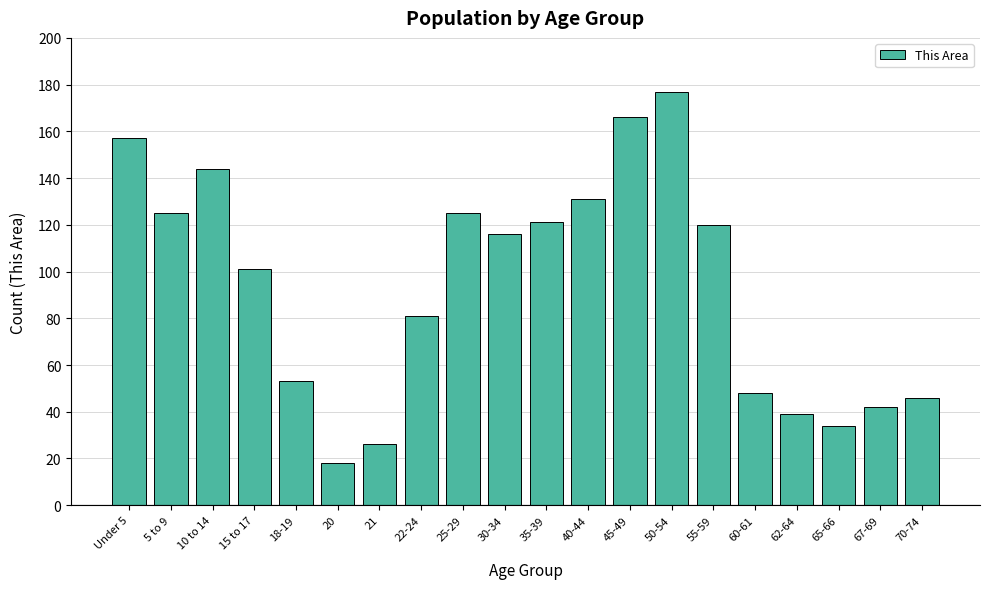

Reading left to right, transcribe all the data shown in this chart.

157	125	144	101	53	18	26	81	125	116	121	131	166	177	120	48	39	34	42	46